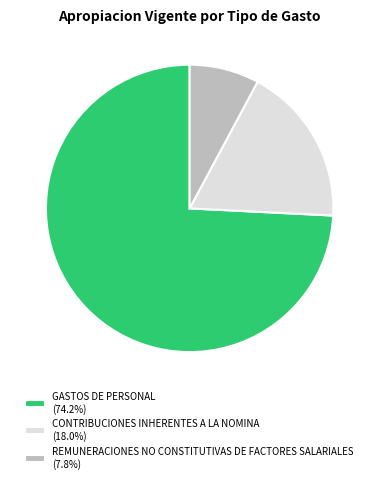

How many segments does this pie chart have?

3